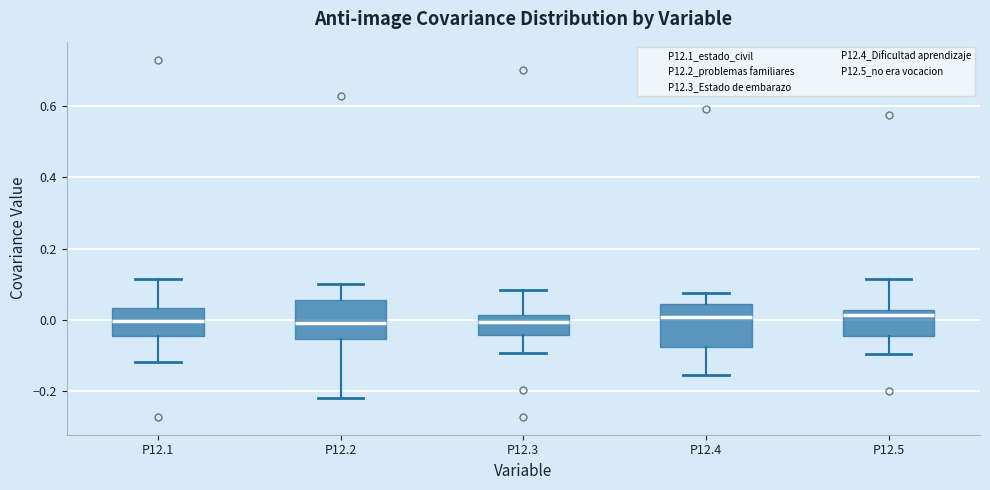

Reading left to right, transcribe this box plot: for each box, give where its median line is, the range the box spans, and where its two whiskers end, as read against the y-axis. The values are not printed on the chart, so give them approximately, as read against the axis.

P12.1: median 0.00, box -0.04 to 0.04, whiskers -0.12 to 0.12
P12.2: median 0.00, box -0.06 to 0.06, whiskers -0.22 to 0.10
P12.3: median 0.00, box -0.04 to 0.02, whiskers -0.10 to 0.08
P12.4: median 0.00, box -0.08 to 0.04, whiskers -0.16 to 0.08
P12.5: median 0.02 (just below the box's upper edge), box -0.04 to 0.02, whiskers -0.10 to 0.12